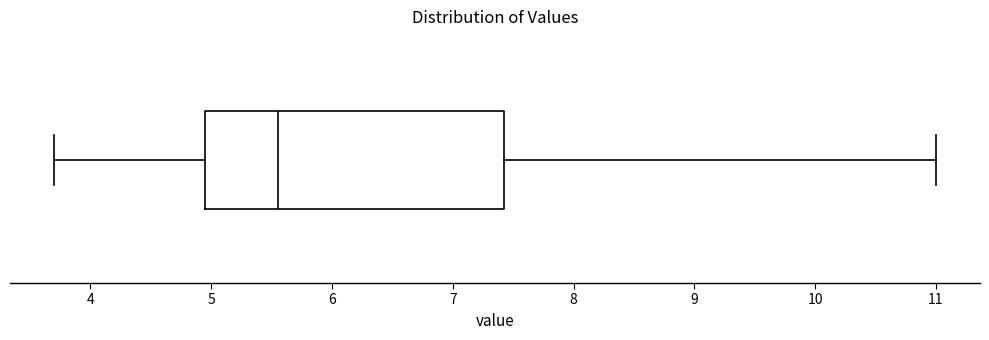

Transcribe this box plot: give where the median line is, the range the box spans, and where the two whiskers end, as read against the x-axis. The values are not printed on the chart, so give them approximately, as read against the axis.

median 5.6, box 5.0 to 7.4, whiskers 3.7 to 11.0